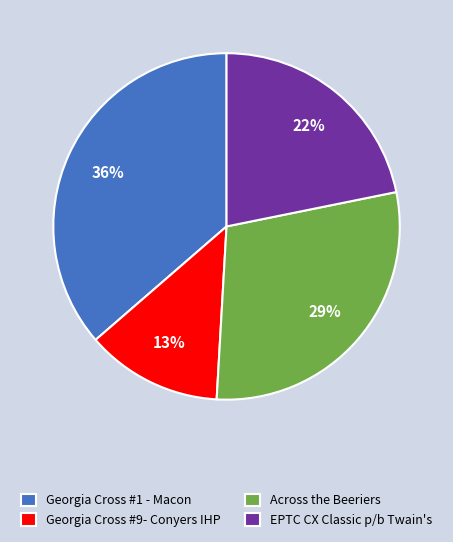

To the nearest percent, what is the average slice percentage?

25%